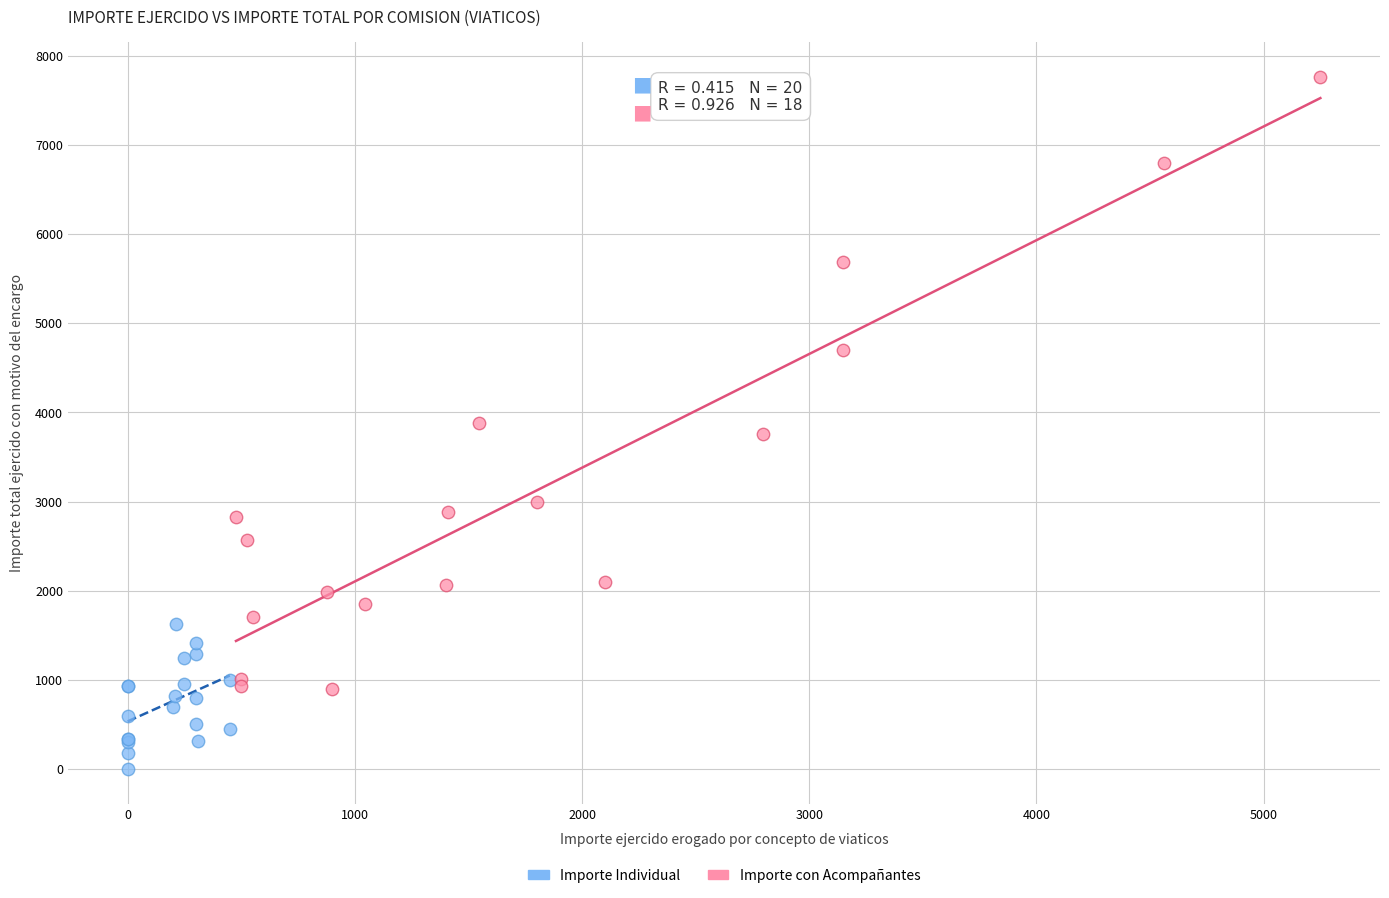

Which series reaches the minimum Y coordinate?

Importe Individual